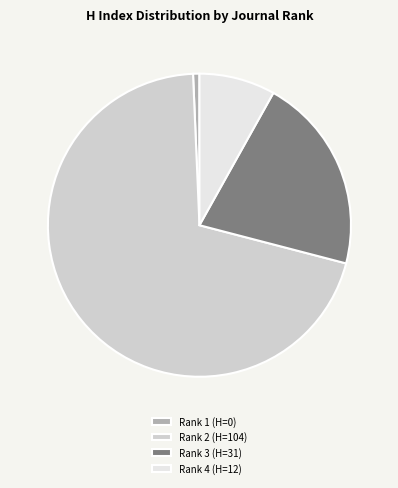

Combined, do Rank 3 (H=31) and Rank 2 (H=104) account for over 50%?

Yes